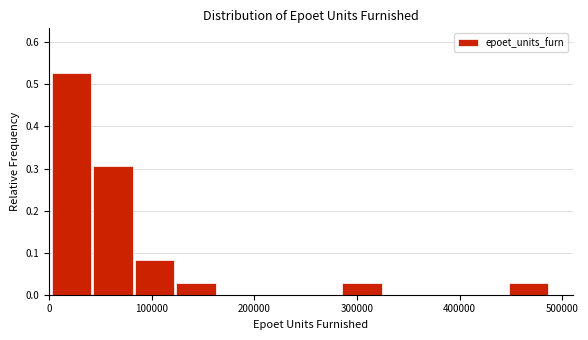

Over which range of the x-axis is the bar tallest?

0 to 40000